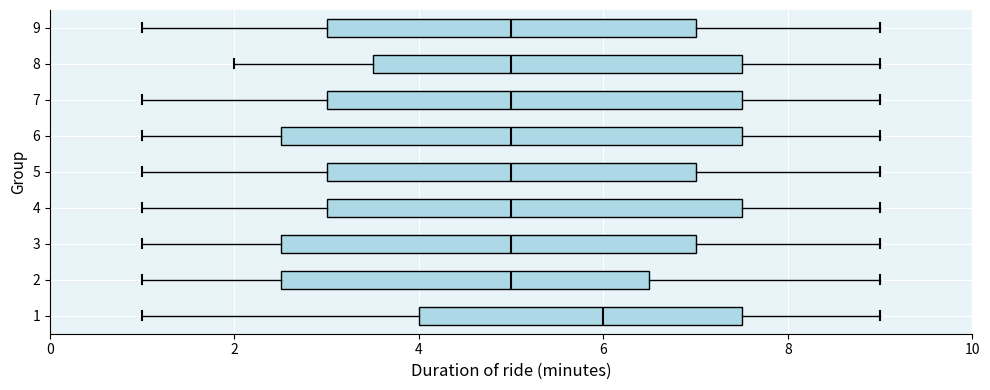

Where is the left edge of the box at y = 6 on the x-axis? The values are not printed on the chart, so give them approximately, as read against the axis.

2.6